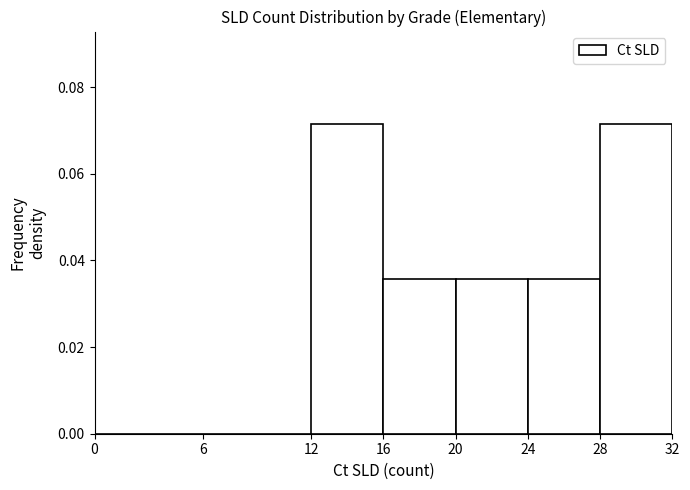

What is the height of the bar covering 16 to 20 on the x-axis? The values are not printed on the chart, so give them approximately, as read against the axis.

0.036